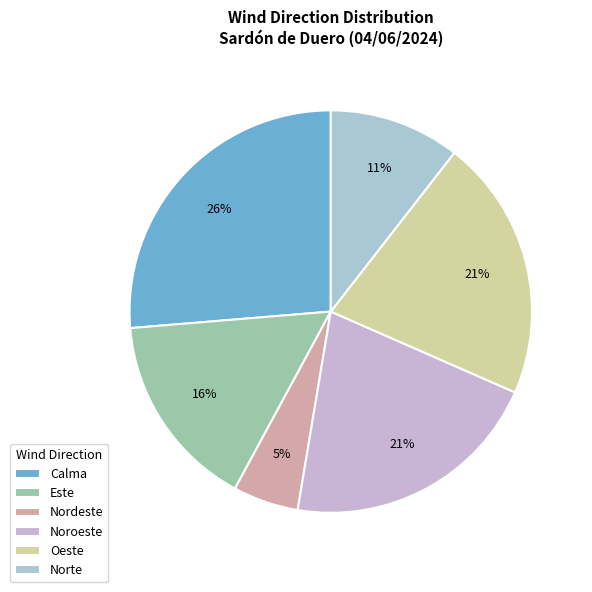

What percentage is the Oeste slice, to the nearest percent?

21%